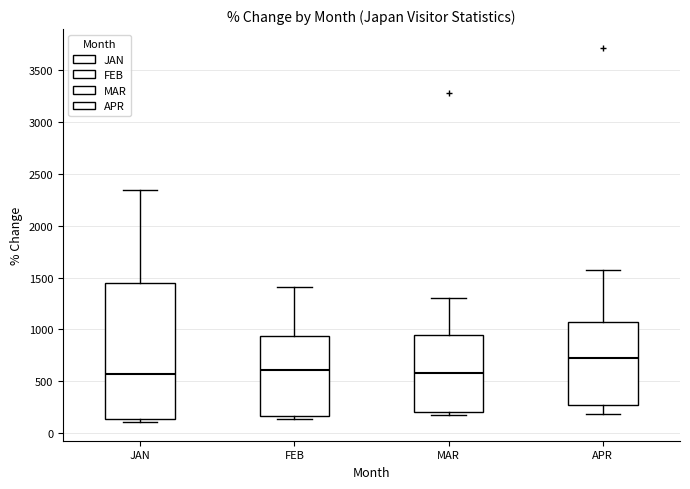

Reading left to right, transcribe this box plot: for each box, give where its median line is, the range the box spans, and where its two whiskers end, as read against the y-axis. The values are not printed on the chart, so give them approximately, as read against the axis.

JAN: median 550, box 150 to 1450, whiskers 100 to 2350
FEB: median 600, box 150 to 950, whiskers 150 (just below the box's lower edge) to 1400
MAR: median 600, box 200 to 950, whiskers 150 to 1300
APR: median 700, box 250 to 1050, whiskers 200 to 1550